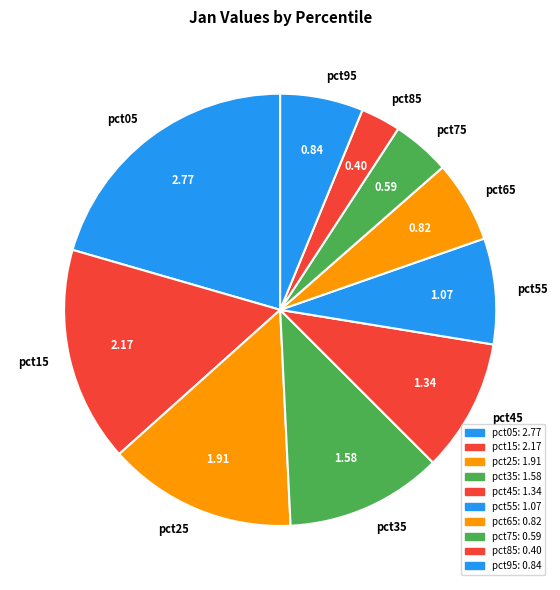

Is it true that pct05 is 14% of the pie?

False